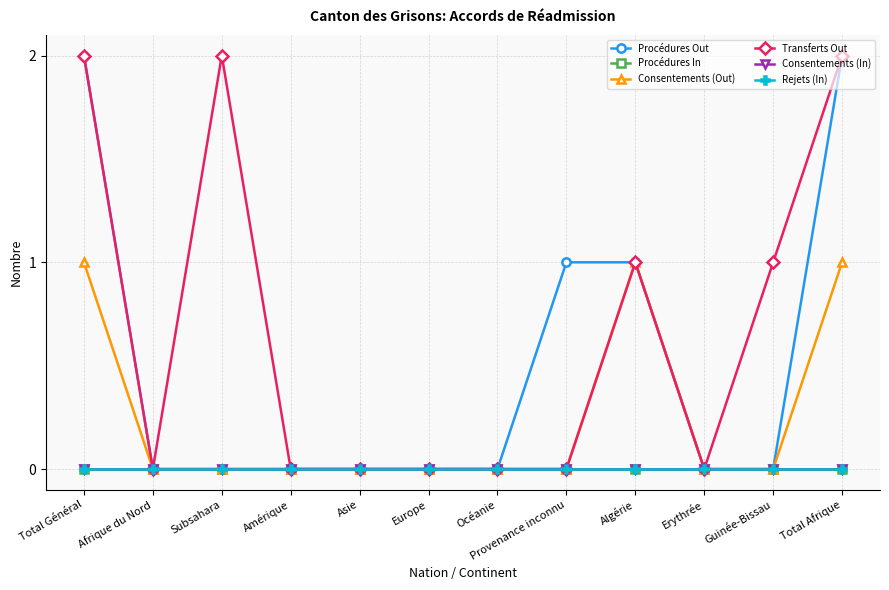

What is the difference between the maximum and minimum values in the Procédures Out series?

2